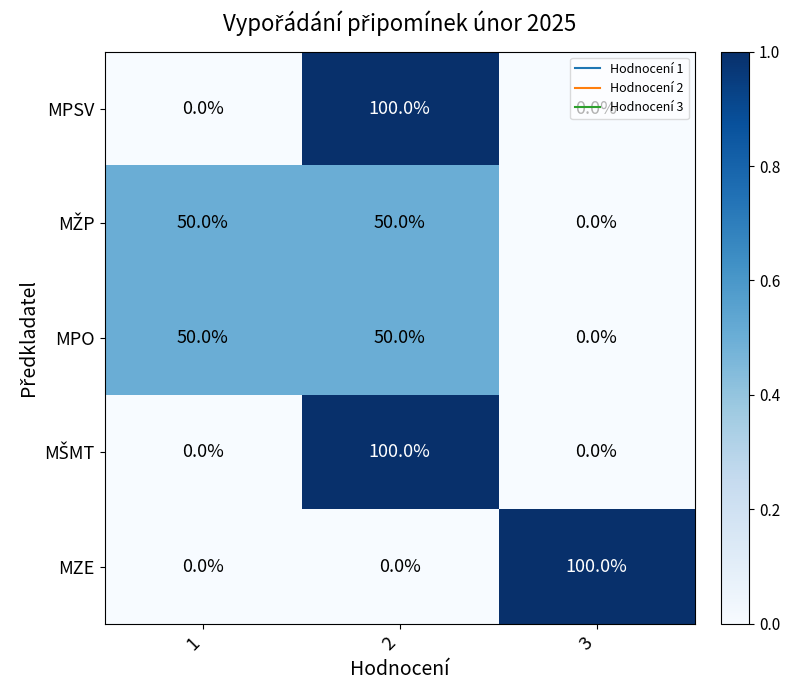

What is the sum of all MPO values?

100